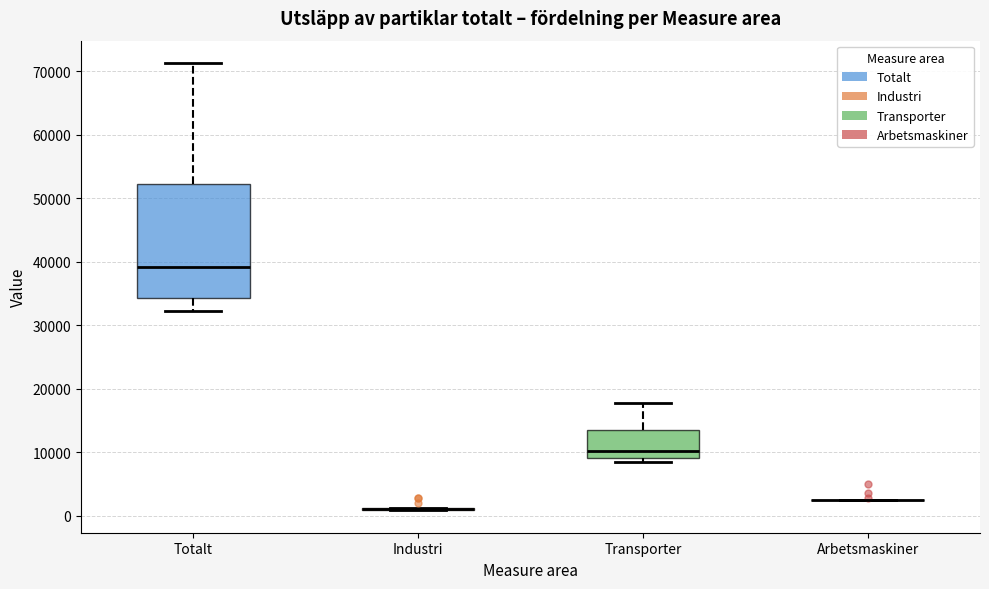

Which box is the tallest, from its lower edge to its upper edge?

Totalt